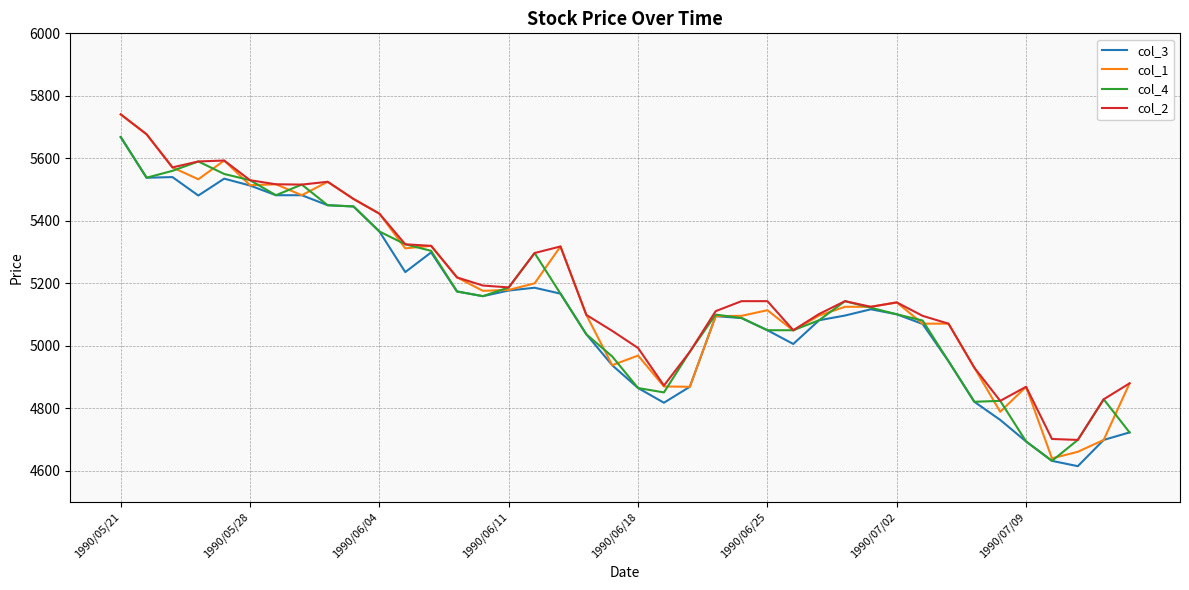

What is the highest value of the col_1 series?

5740